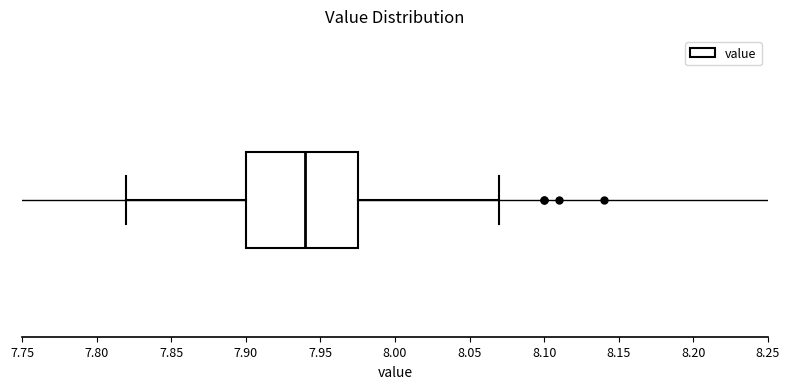

Read this box plot against the x-axis: the position of the median line, the range covered by the box, and the ends of both whiskers. The values are not printed on the chart, so give them approximately, as read against the axis.

median 7.940, box 7.900 to 7.975, whiskers 7.820 to 8.070